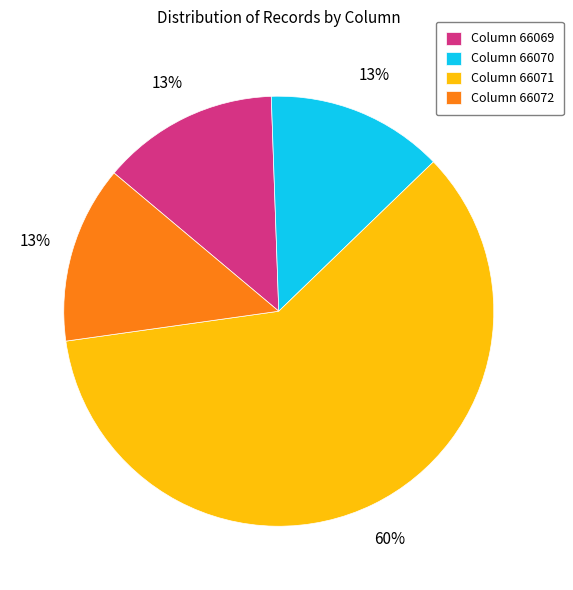

To the nearest percent, what is the average slice percentage?

25%